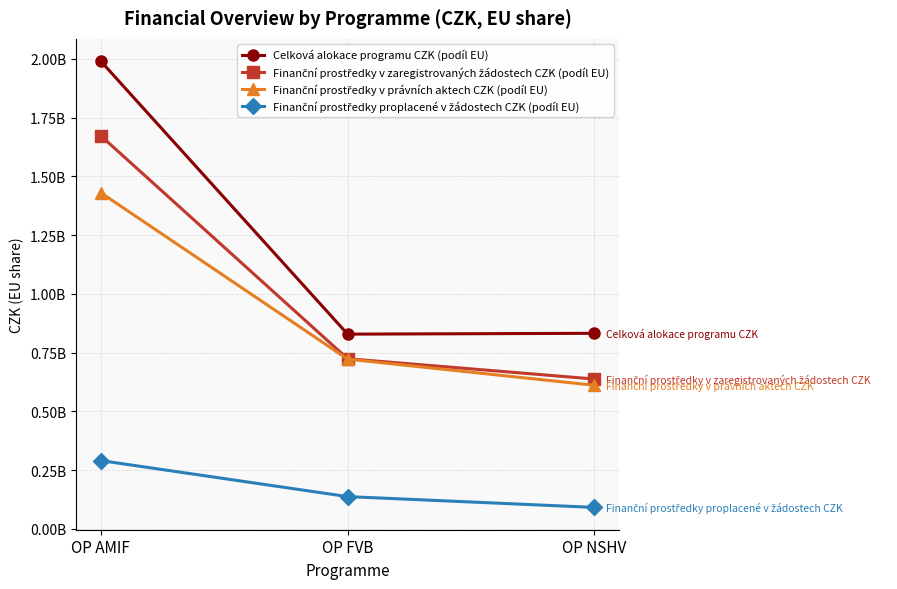

Is this an area chart (filled region under the line)?

No